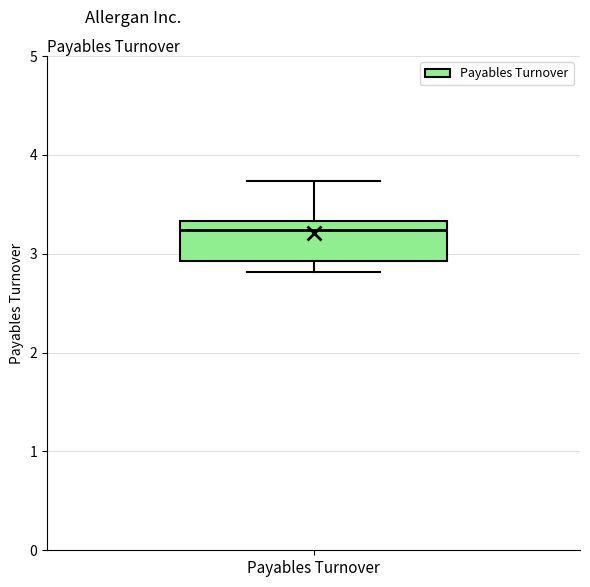

Read this box plot against the y-axis: the position of the median line, the range covered by the box, and the ends of both whiskers. The values are not printed on the chart, so give them approximately, as read against the axis.

median 3.2, box 2.9 to 3.3, whiskers 2.8 to 3.7